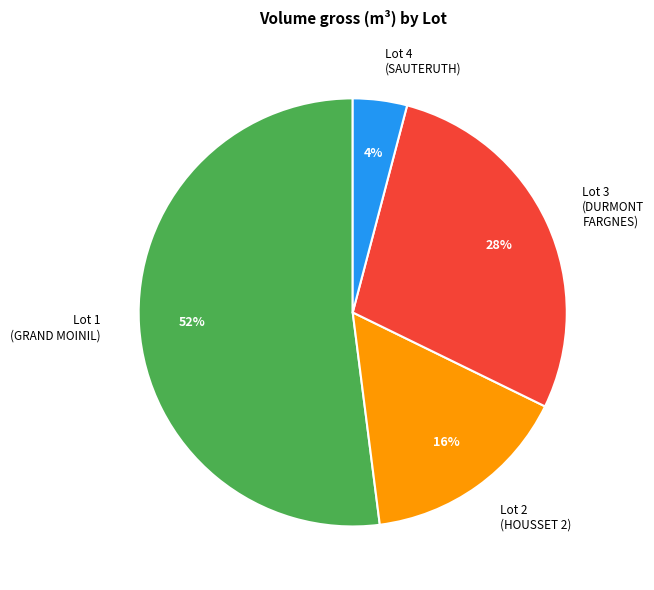

What is the largest slice in the pie chart?

Lot 1 (GRAND MOINIL)